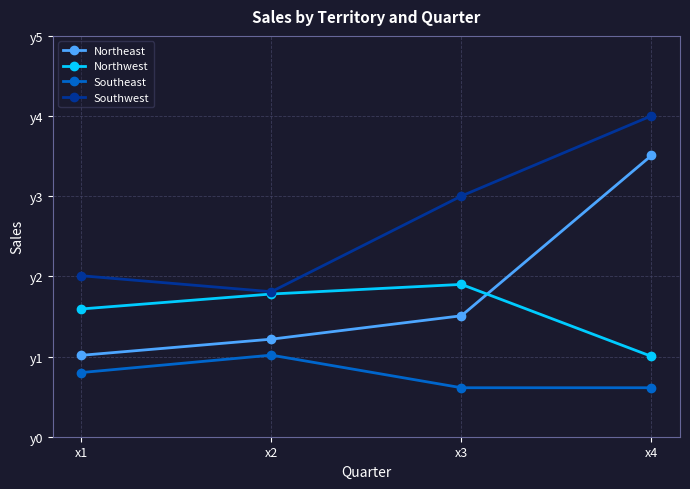

Does the chart have visible grid lines?

Yes